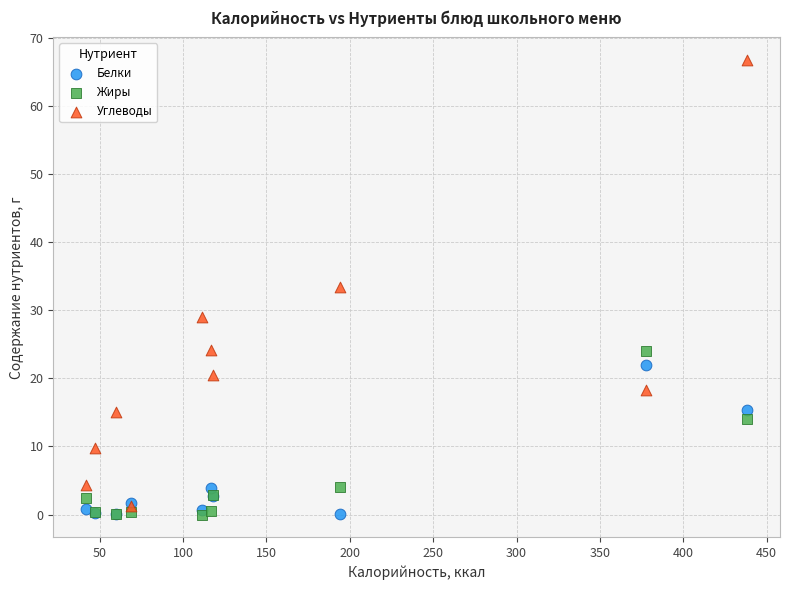

What are all the series names shown in the legend?

Белки, Жиры, Углеводы